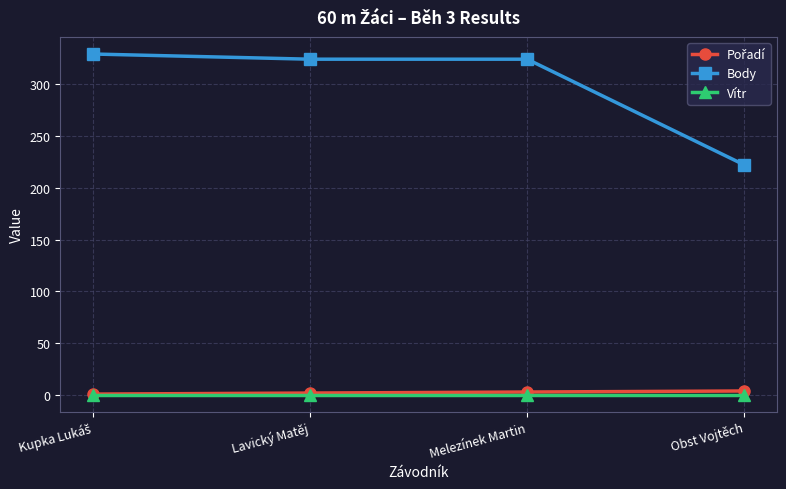

How many lines are shown in the chart?

3